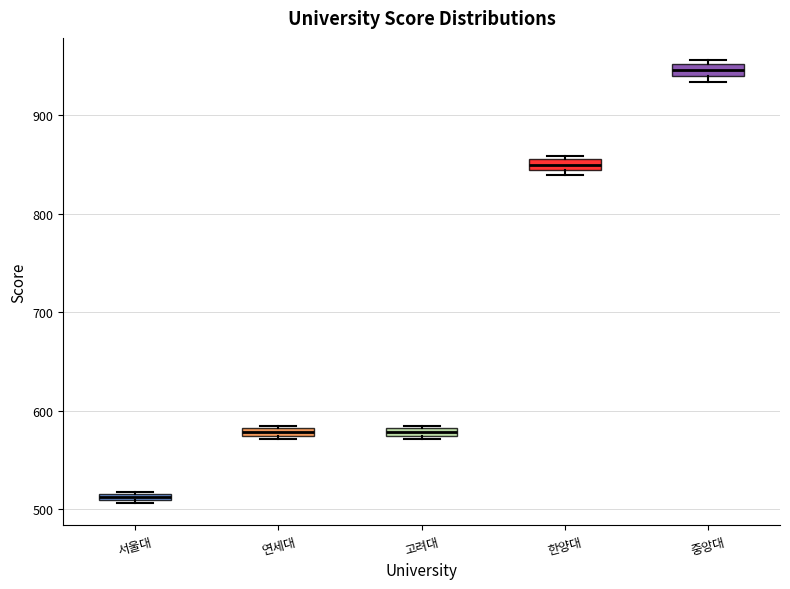

Which box has the highest median line?

중앙대